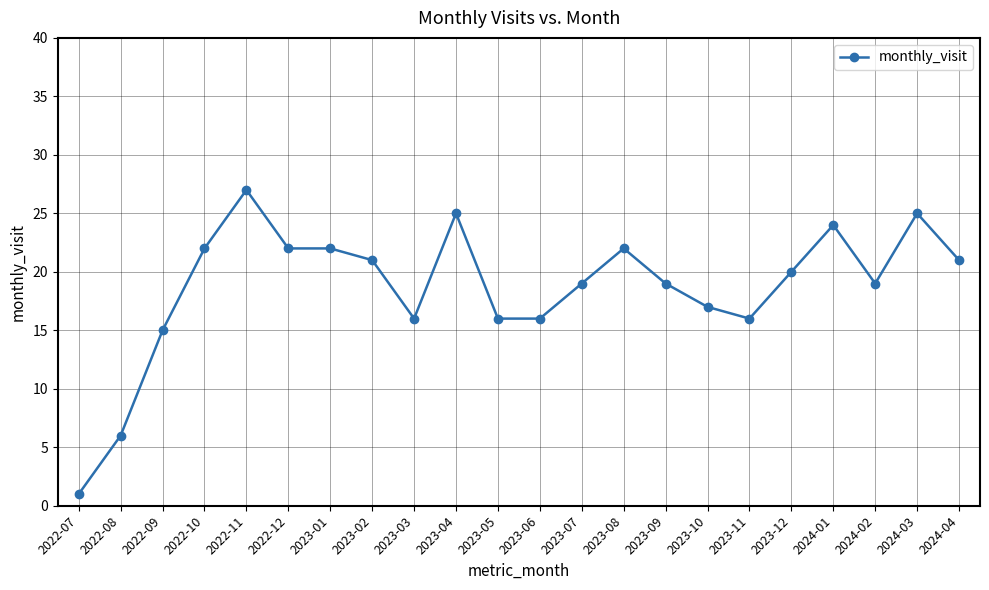

Is this an area chart (filled region under the line)?

No